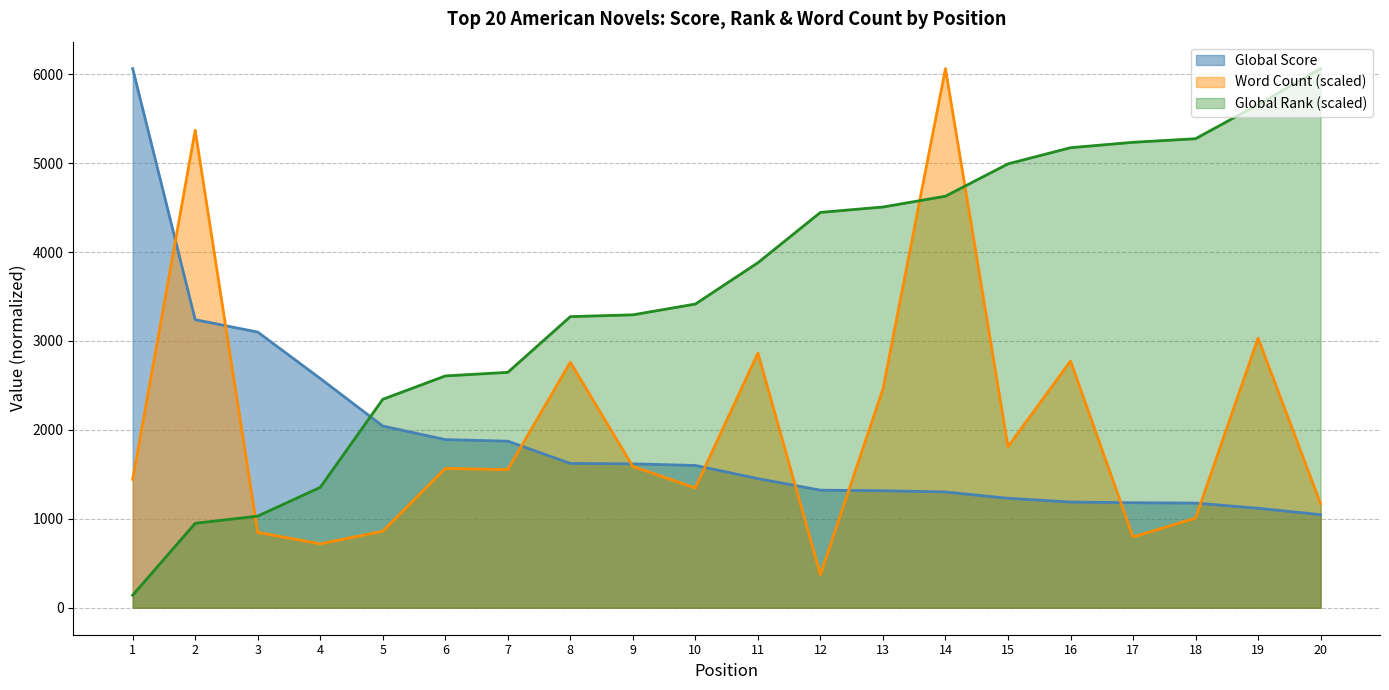

What is the value of the Global Rank point at the 20th from the left?

6062.0